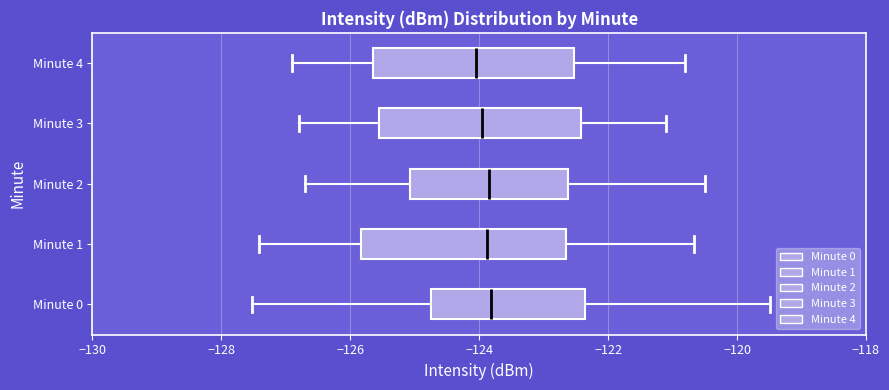

Where is the left edge of the box for Minute 2 on the x-axis? The values are not printed on the chart, so give them approximately, as read against the axis.

-125.0